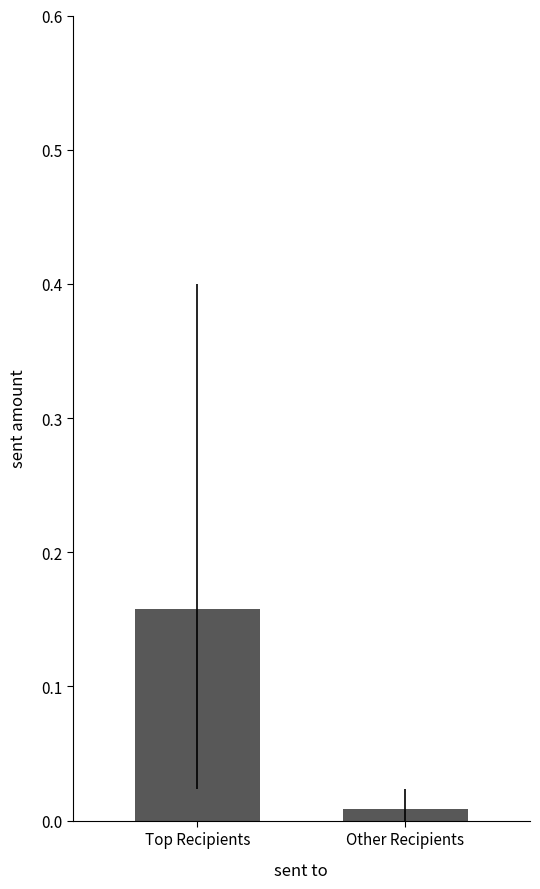

What is the difference between the values at Other Recipients and Top Recipients?

0.1